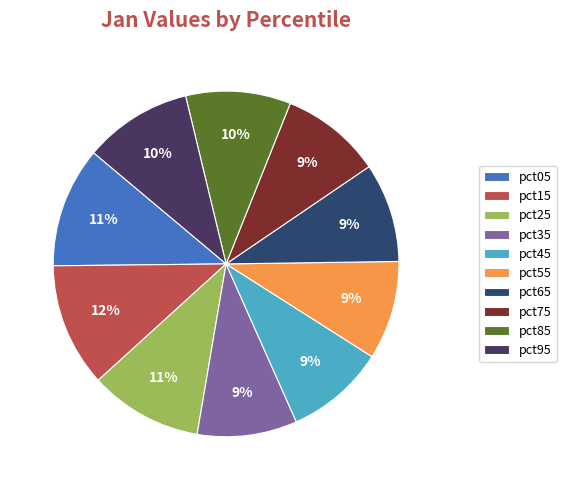

To the nearest percent, what percentage of the pie is pct55?

9%